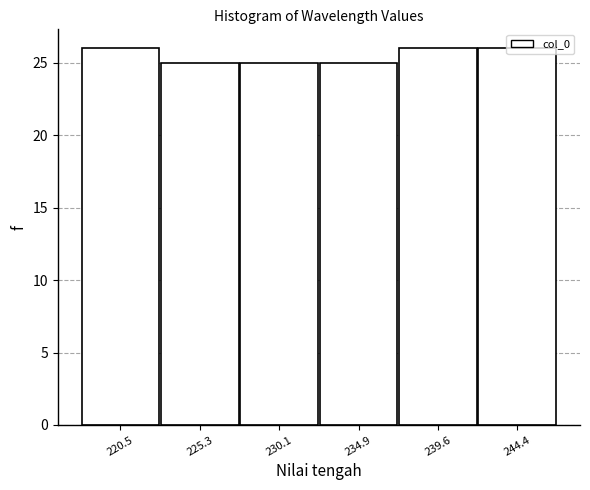

What is the height of the bar covering 237.0 to 242.0 on the x-axis? Neither the bar edges nor the heights are printed on the chart, so give them approximately, as read against the axes.

26